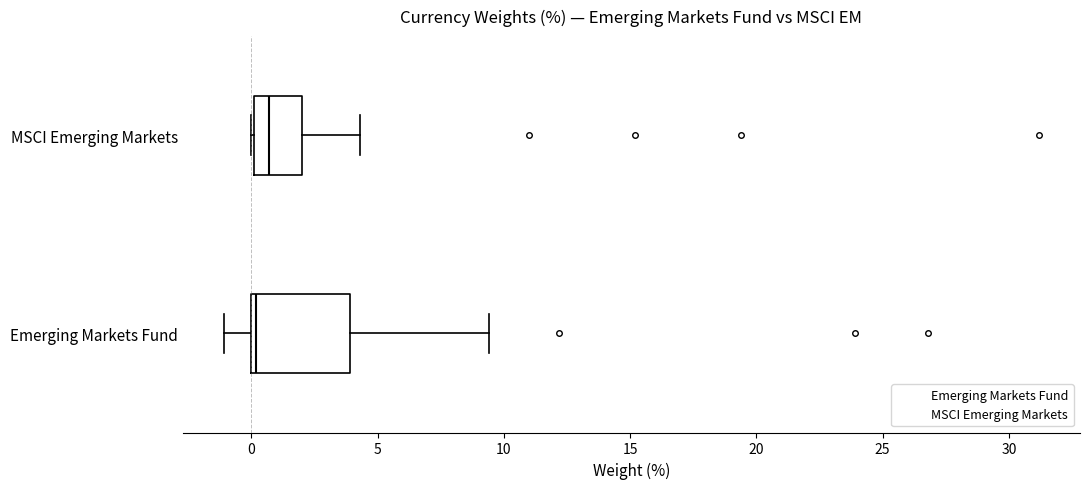

Reading bottom to top, read every box against the x-axis: the position of its median line, the range the box covers, and the ends of its whiskers. The values are not printed on the chart, so give them approximately, as read against the axis.

Emerging Markets Fund: median 0.0 (just right of the box's left edge), box 0.0 to 4.0, whiskers -1.0 to 9.5
MSCI Emerging Markets: median 0.5, box 0.0 to 2.0, whiskers 0.0 to 4.5